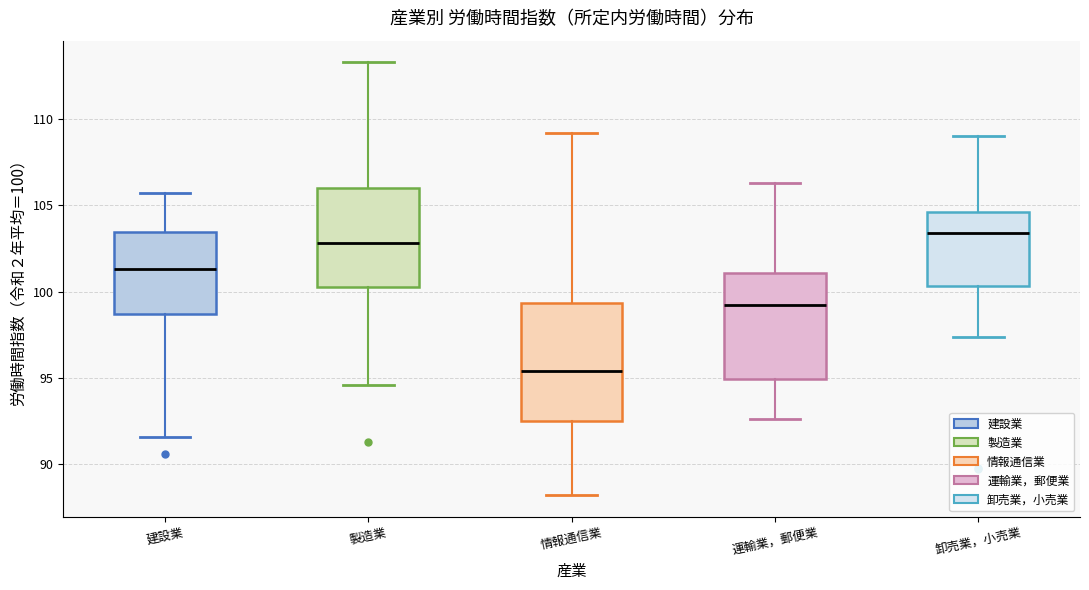

Which box's median line is the highest?

卸売業，小売業